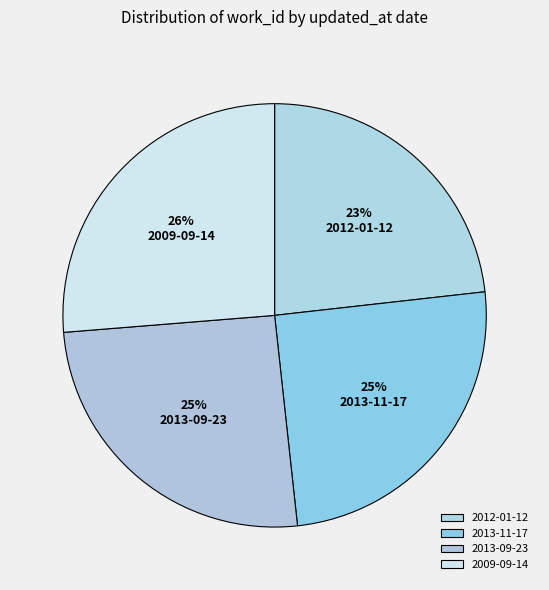

True or false: 2009-09-14 accounts for 31% of the total.

False